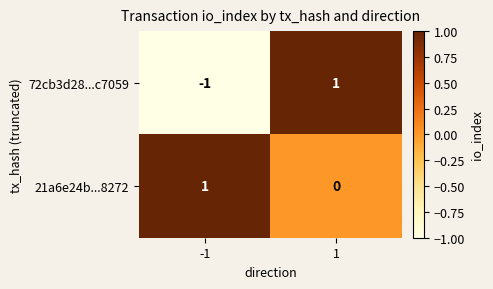

The 72cb3d28...c7059 series shows -1 at -1. True or false?

True